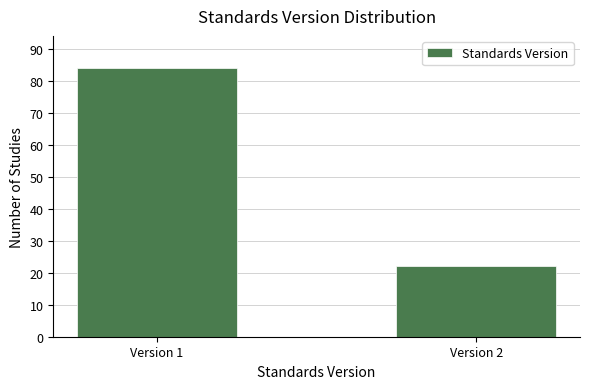

Reading left to right, extract all data points from this chart.

84	22